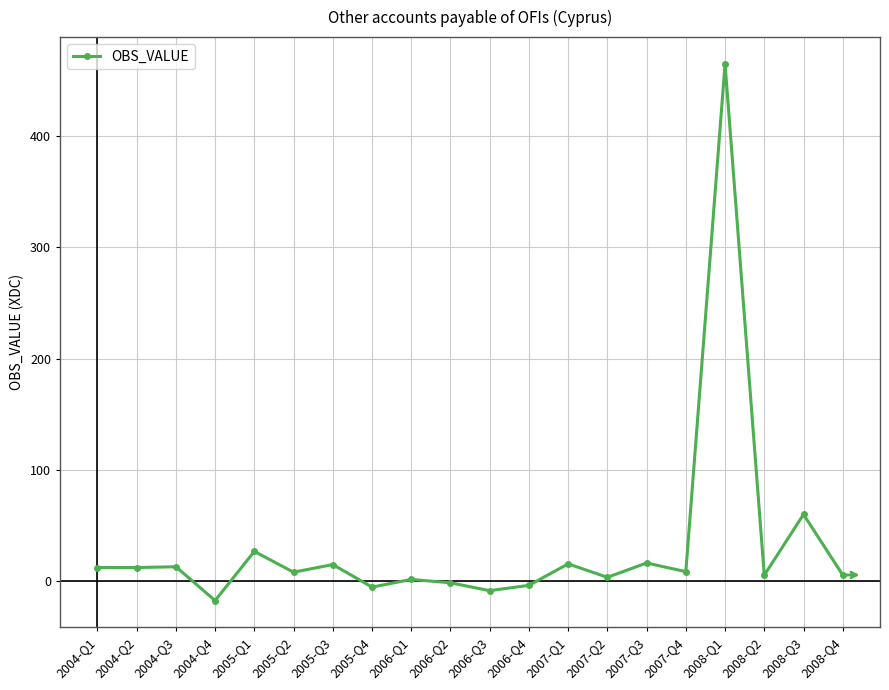

True or false: the data shows -5.5 at 2005-Q4.

True